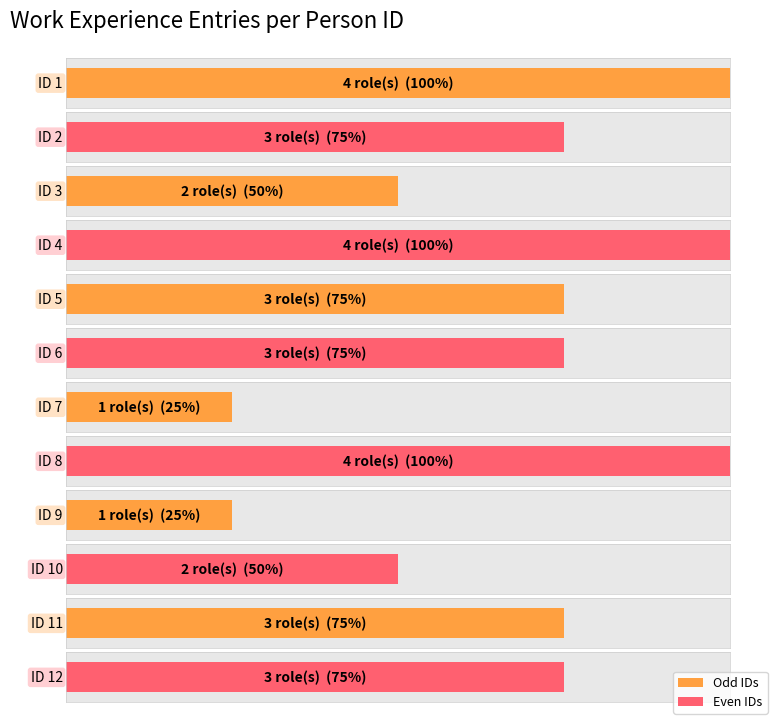

At which label is the value closest to 2?

ID 3